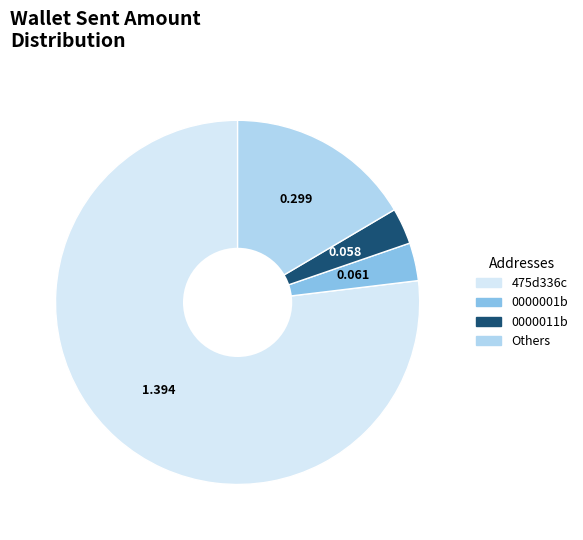

Do 475d336c and 0000011b together represent more than half of the pie?

Yes